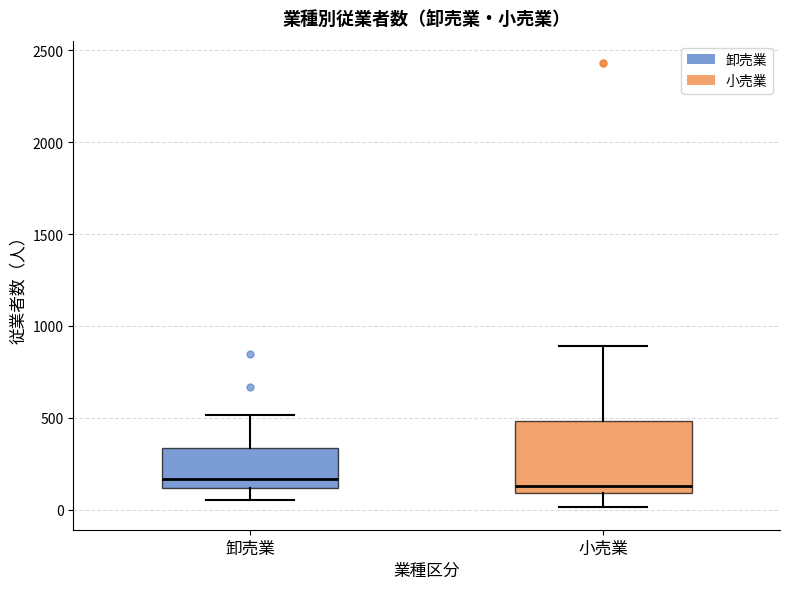

Where is the lower edge of the box for 小売業 on the y-axis? The values are not printed on the chart, so give them approximately, as read against the axis.

100